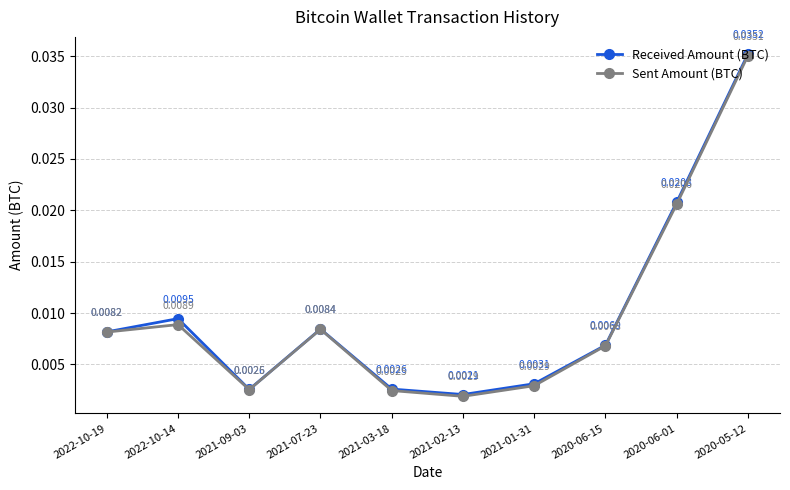

List the series in order of their overall mean, highest first.

Received Amount (BTC), Sent Amount (BTC)